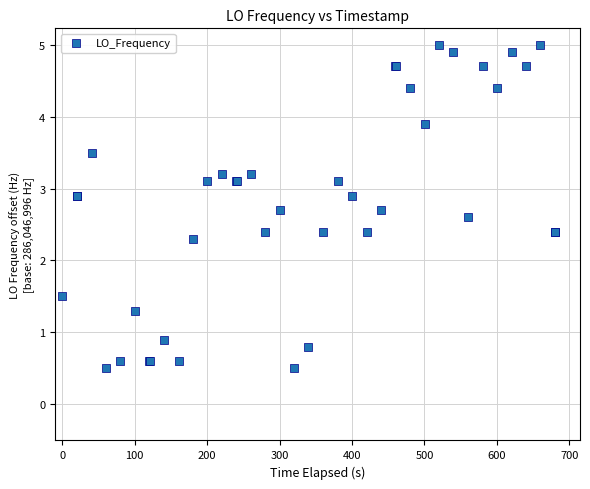

What Y value in the scatter plot is closest to 2?

2.3